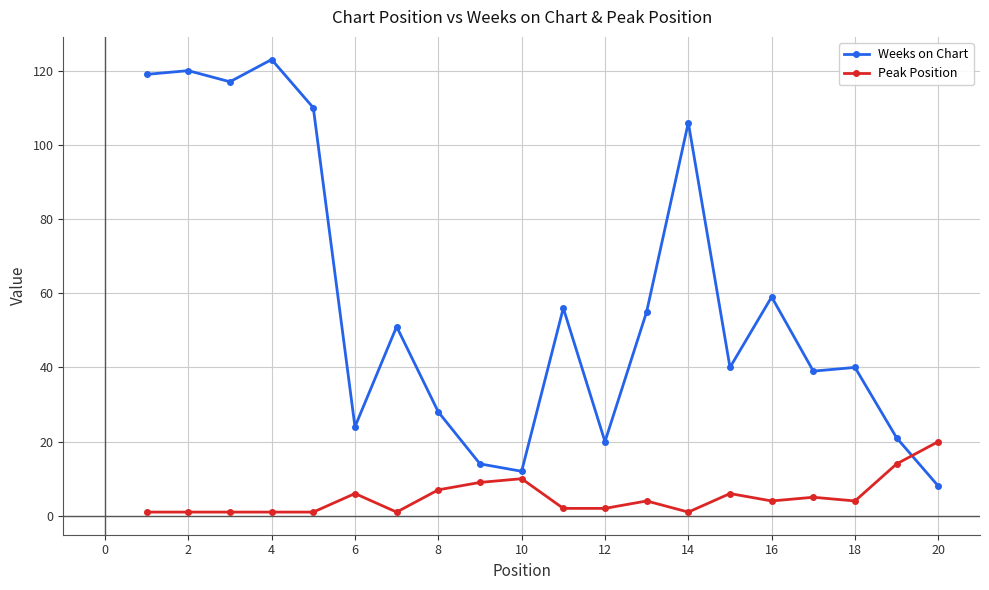

What is the sum of all Peak Position values?

100